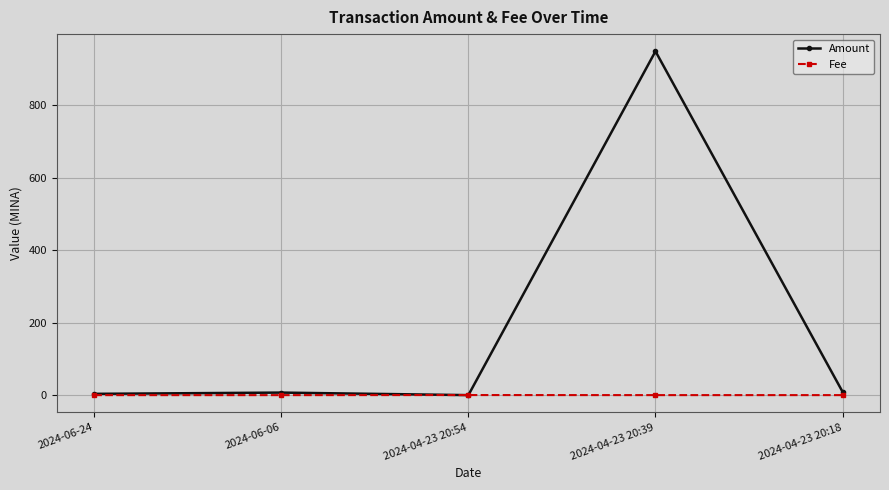

Which series has the largest total across all categories?

Amount